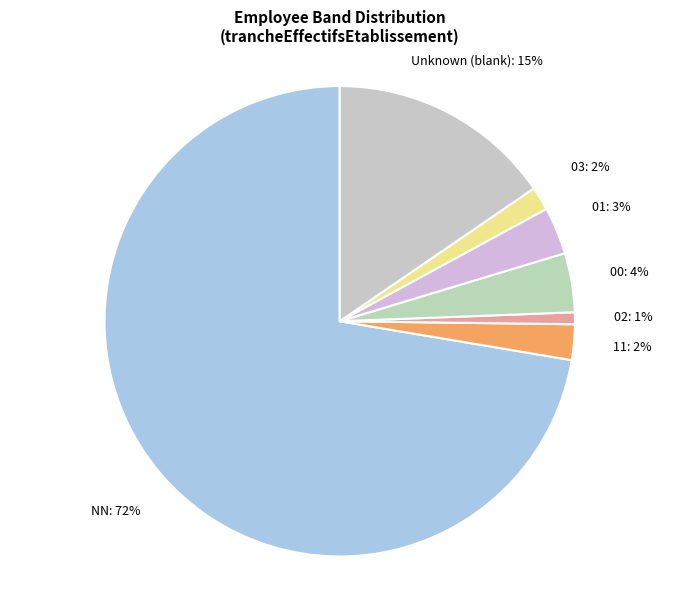

How many segments does this pie chart have?

7